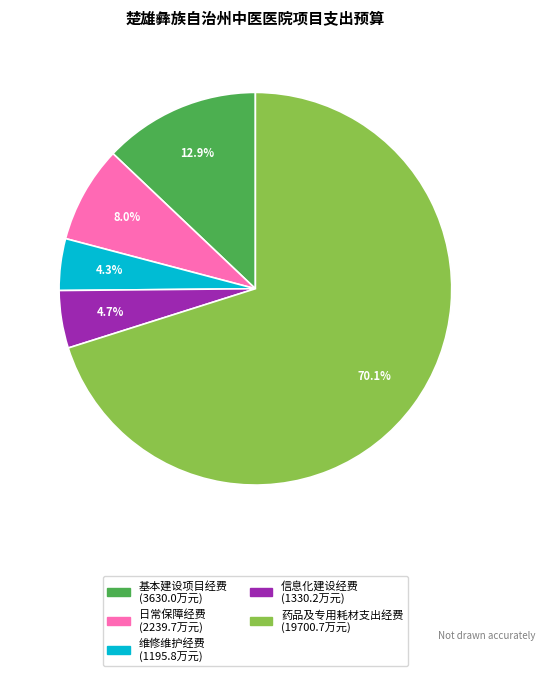

Is there any slice that represents more than half of the pie?

Yes